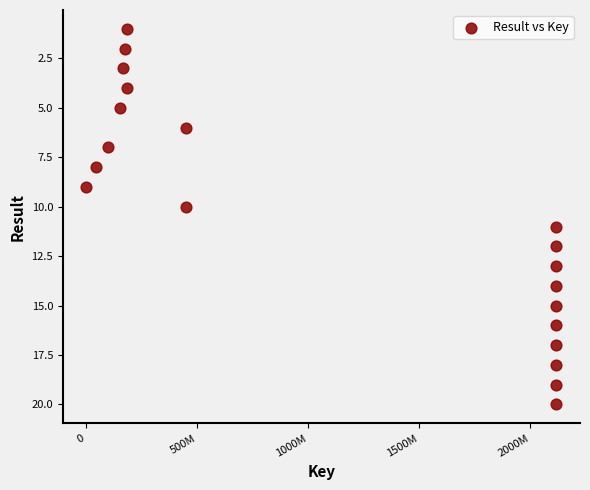

What is the range of X values (max minus min)?

2116013115